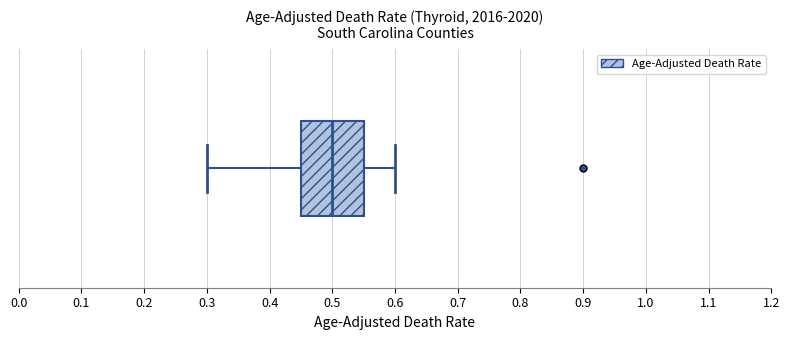

Read this box plot against the x-axis: the position of the median line, the range covered by the box, and the ends of both whiskers. The values are not printed on the chart, so give them approximately, as read against the axis.

median 0.50, box 0.45 to 0.55, whiskers 0.30 to 0.60